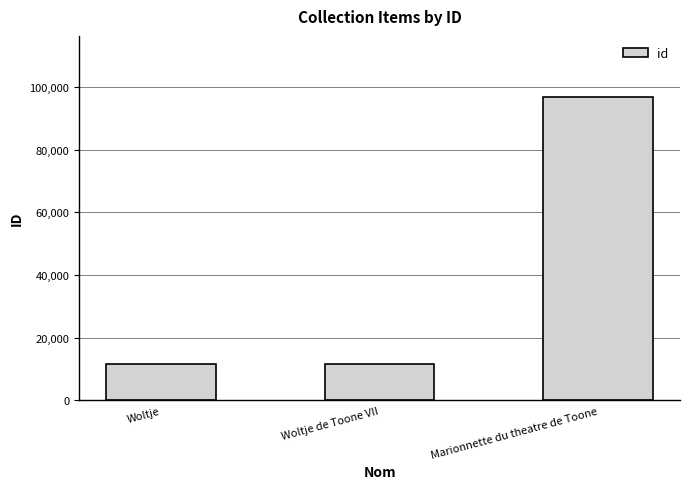

What value does the data have at Woltje, to the nearest 10?

11670